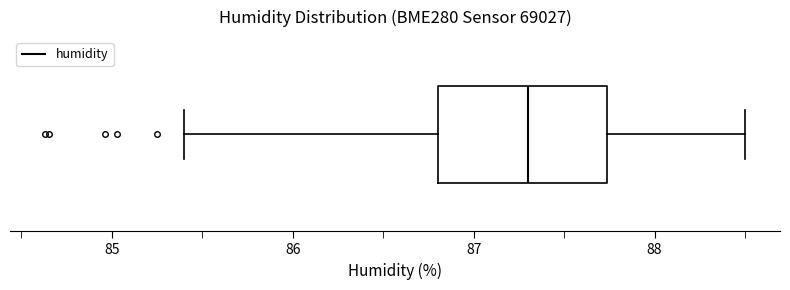

Read this box plot against the x-axis: the position of the median line, the range covered by the box, and the ends of both whiskers. The values are not printed on the chart, so give them approximately, as read against the axis.

median 87.3, box 86.8 to 87.7, whiskers 85.4 to 88.5